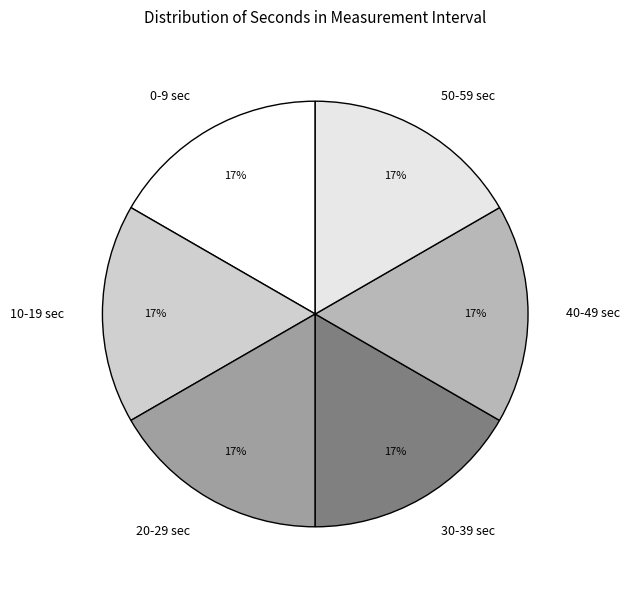

True or false: 10-19 sec accounts for 9% of the total.

False